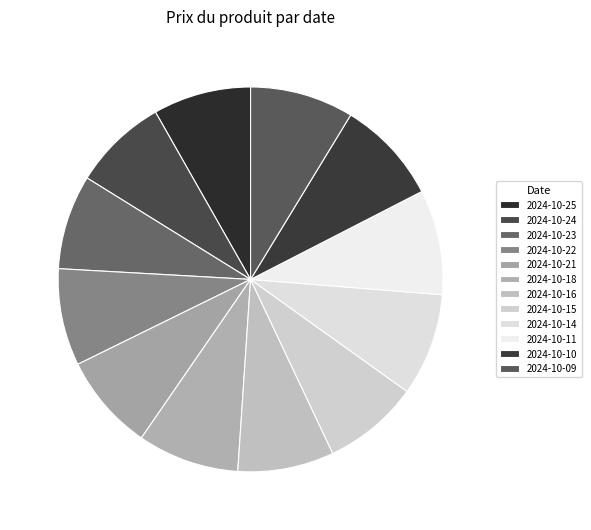

Approximately how many times larger is the value at 2024-10-18 compared to 2024-10-11?

1.0